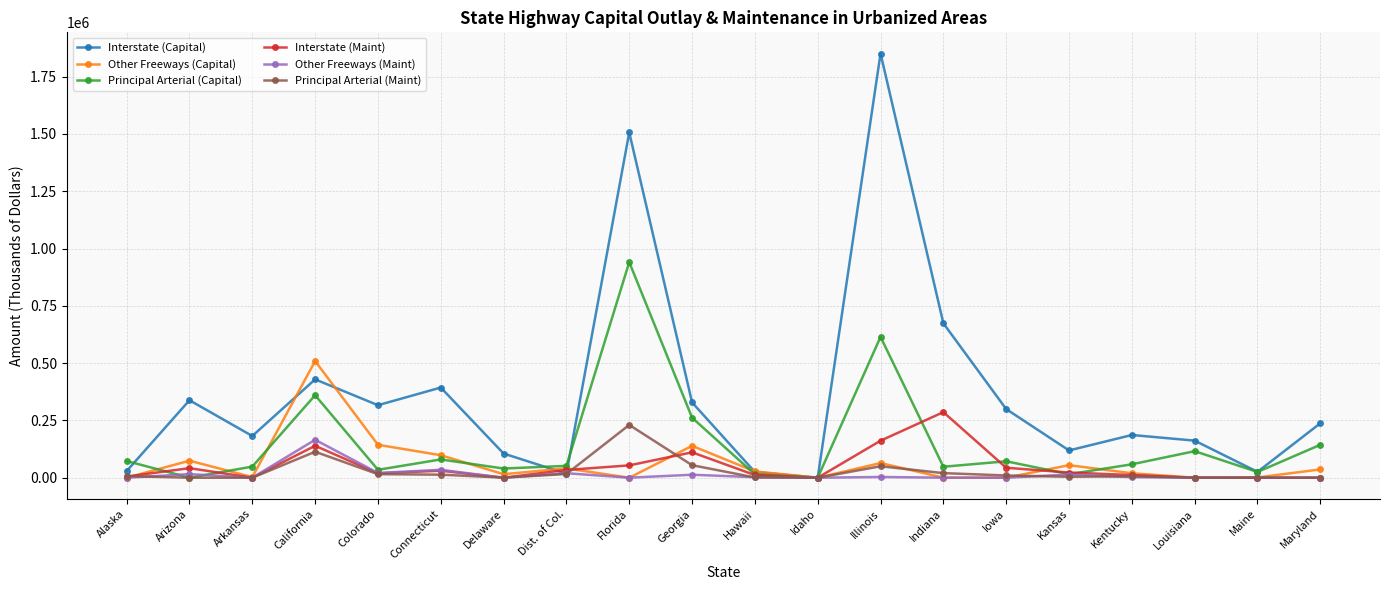

Which category has the highest value in the Interstate (Maint) series?

Indiana